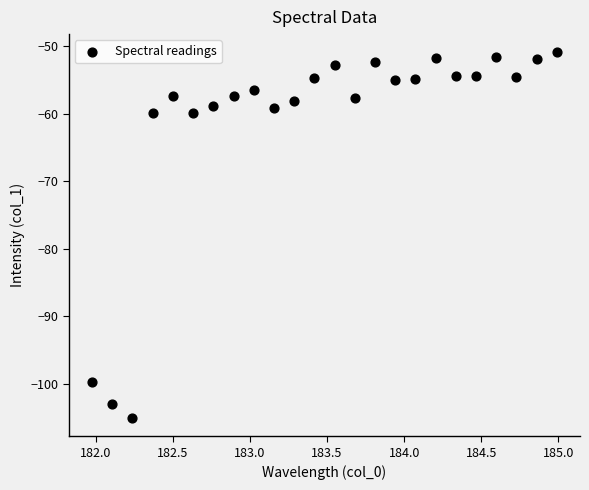

What is the range of Y values (max minus min)?

54.2